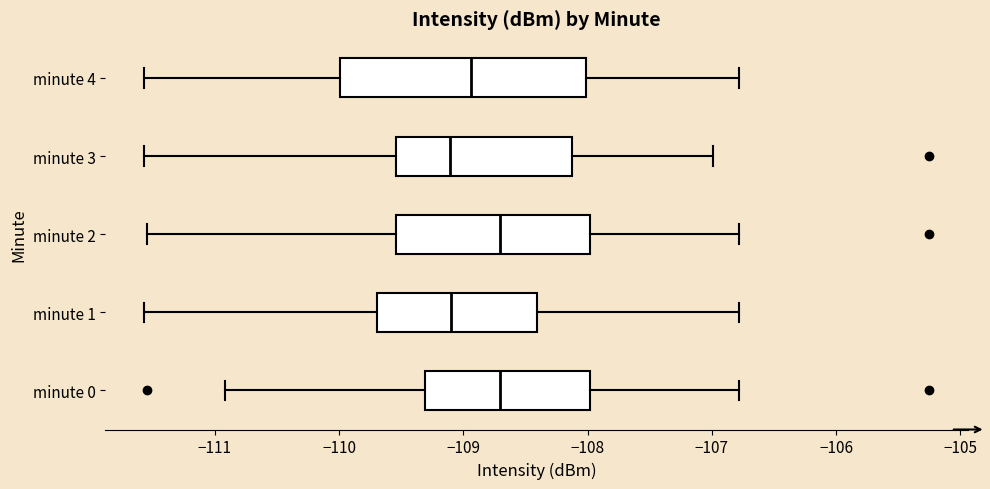

Reading bottom to top, transcribe this box plot: for each box, give where its median line is, the range the box spans, and where its two whiskers end, as read against the x-axis. The values are not printed on the chart, so give them approximately, as read against the axis.

minute 0: median -108.7, box -109.3 to -108.0, whiskers -110.9 to -106.8
minute 1: median -109.1, box -109.7 to -108.4, whiskers -111.6 to -106.8
minute 2: median -108.7, box -109.5 to -108.0, whiskers -111.5 to -106.8
minute 3: median -109.1, box -109.5 to -108.1, whiskers -111.6 to -107.0
minute 4: median -108.9, box -110.0 to -108.0, whiskers -111.6 to -106.8